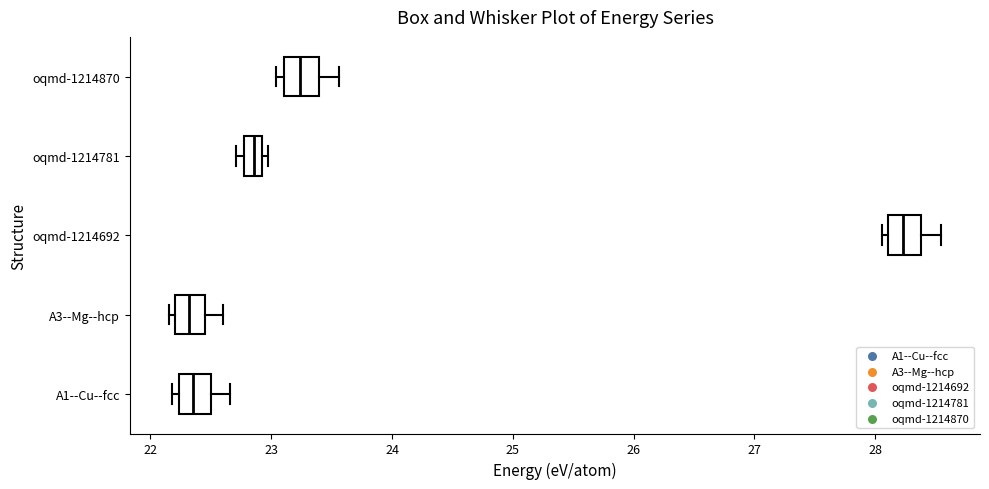

Reading bottom to top, read every box against the x-axis: the position of its median line, the range the box covers, and the ends of its whiskers. The values are not printed on the chart, so give them approximately, as read against the axis.

A1--Cu--fcc: median 22.4, box 22.2 to 22.5, whiskers 22.2 (just left of the box's left edge) to 22.7
A3--Mg--hcp: median 22.3, box 22.2 to 22.4, whiskers 22.2 (just left of the box's left edge) to 22.6
oqmd-1214692: median 28.2, box 28.1 to 28.4, whiskers 28.1 (just left of the box's left edge) to 28.5
oqmd-1214781: median 22.9 (inside the box), box 22.8 to 22.9, whiskers 22.7 to 23.0
oqmd-1214870: median 23.2, box 23.1 to 23.4, whiskers 23.0 to 23.6